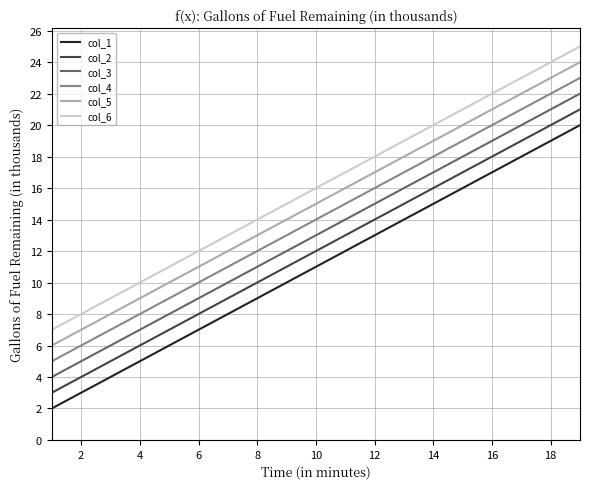

True or false: col_4 and col_5 intersect in this chart.

False